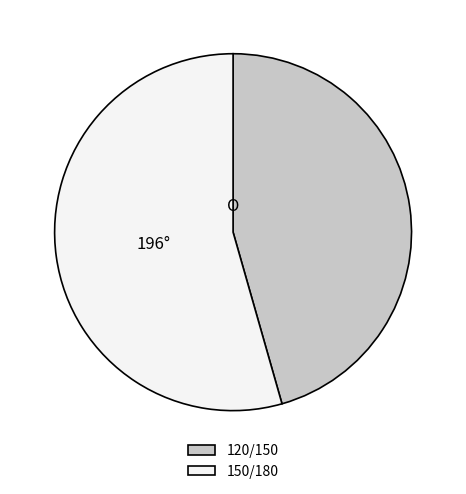

Which category has the smallest portion of the pie?

120/150